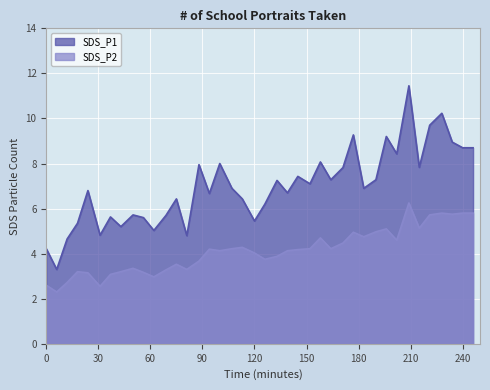

What is the average value of the SDS_P2 series?

4.1